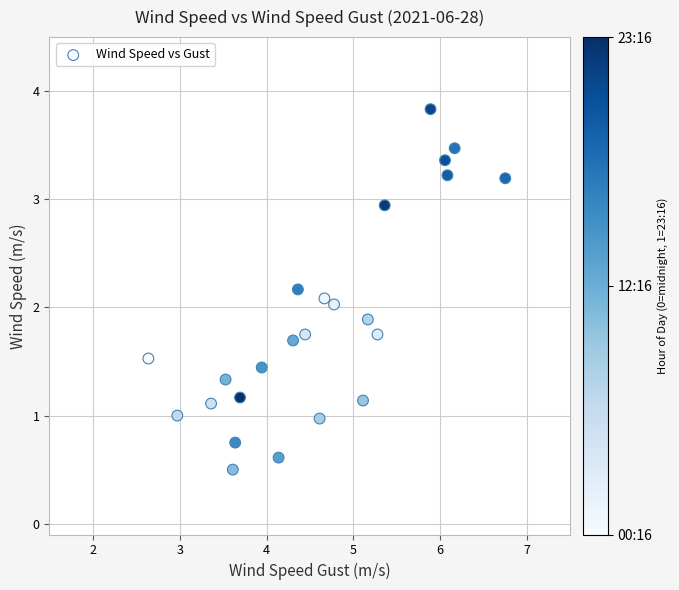

What is the range of Y values (max minus min)?

3.3